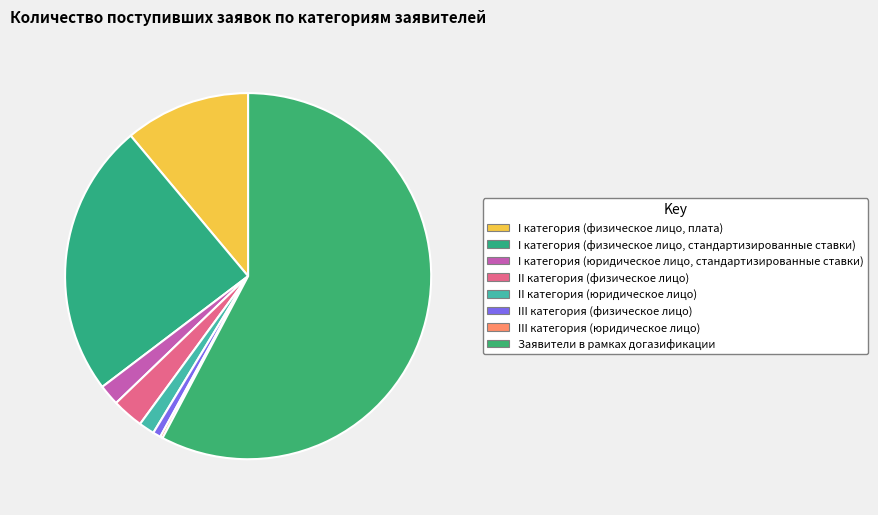

Is it true that I категория (физическое лицо, плата) is 11% of the pie?

True